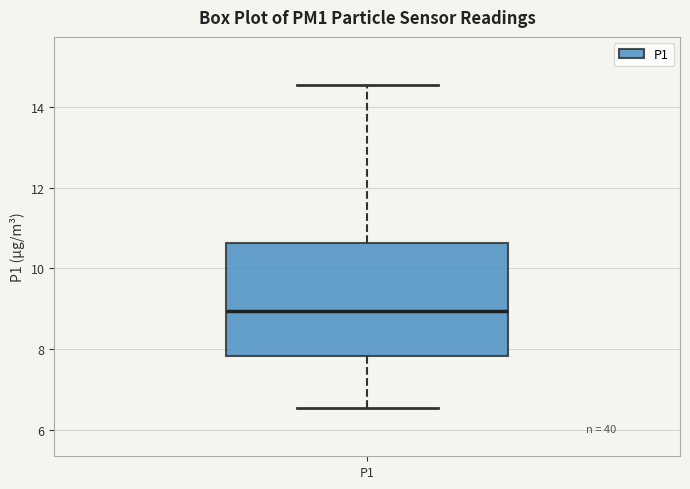

Read this box plot against the y-axis: the position of the median line, the range covered by the box, and the ends of both whiskers. The values are not printed on the chart, so give them approximately, as read against the axis.

median 9.0, box 7.8 to 10.6, whiskers 6.6 to 14.6